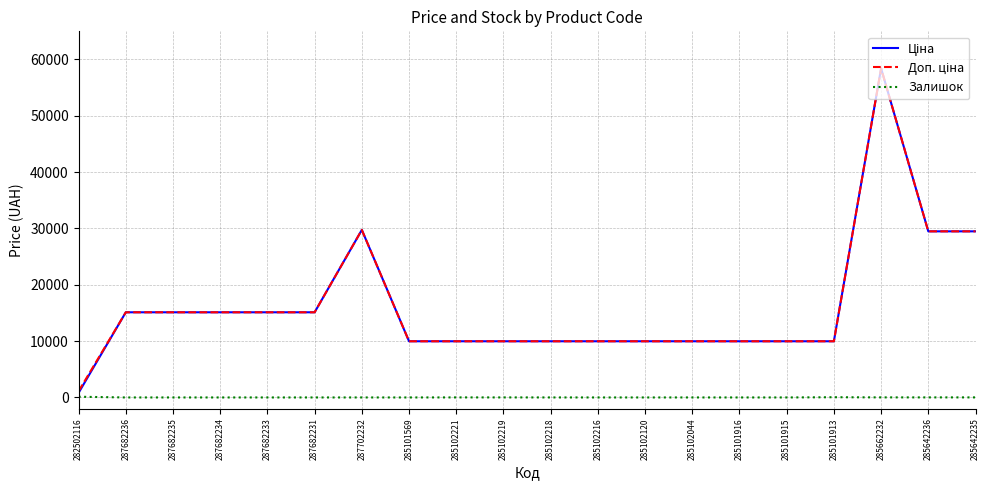

True or false: Залишок has a value of 8.0 at 285102221.

True